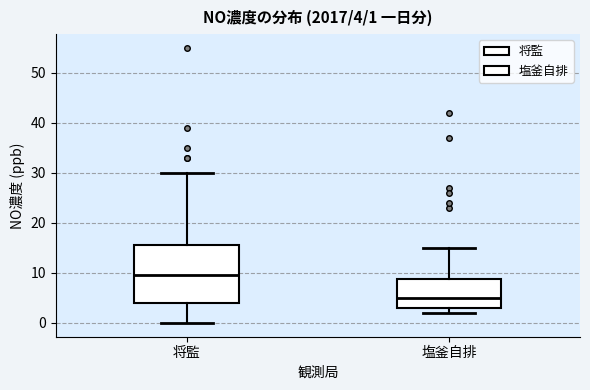

Which box is the tallest, from its lower edge to its upper edge?

将監